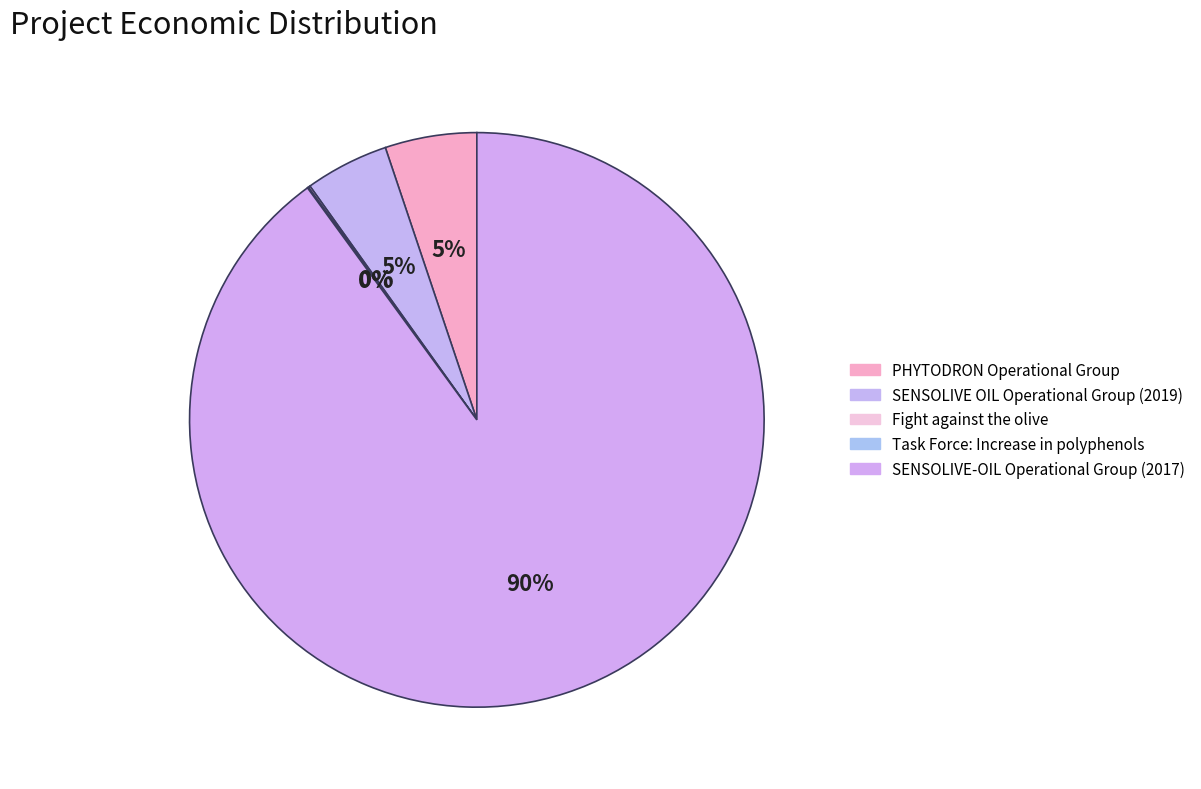

Rank the categories by value from lowest to highest.

Task Force: Increase in polyphenols, Fight against the olive, SENSOLIVE OIL Operational Group (2019), PHYTODRON Operational Group, SENSOLIVE-OIL Operational Group (2017)